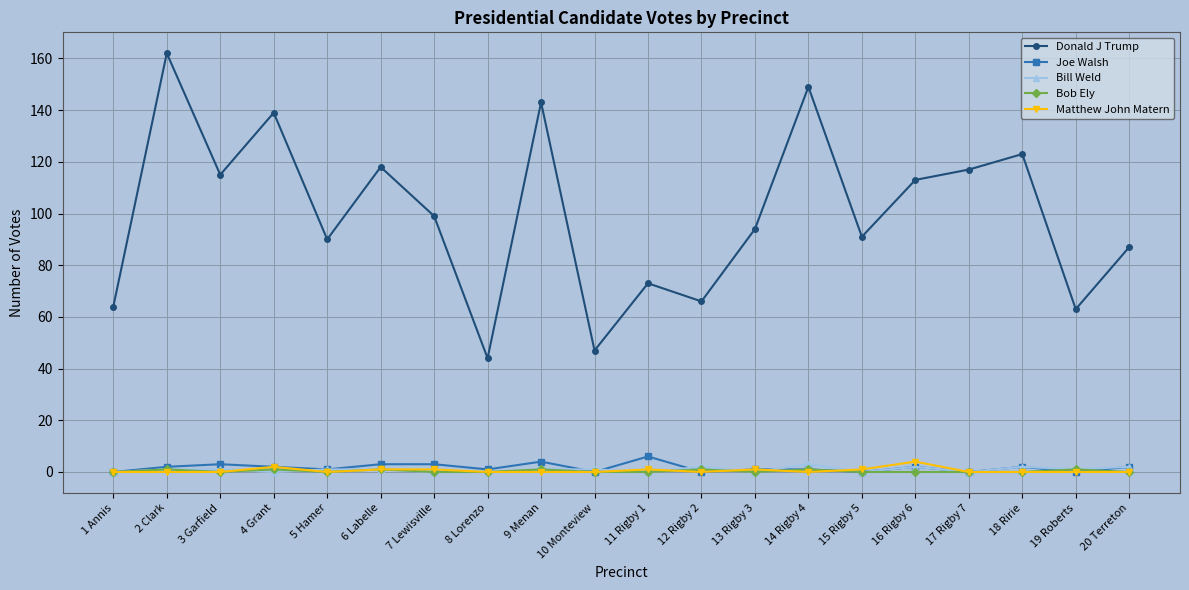

Is the value of Bill Weld at 4 Grant greater than the value of Donald J Trump at 12 Rigby 2?

No